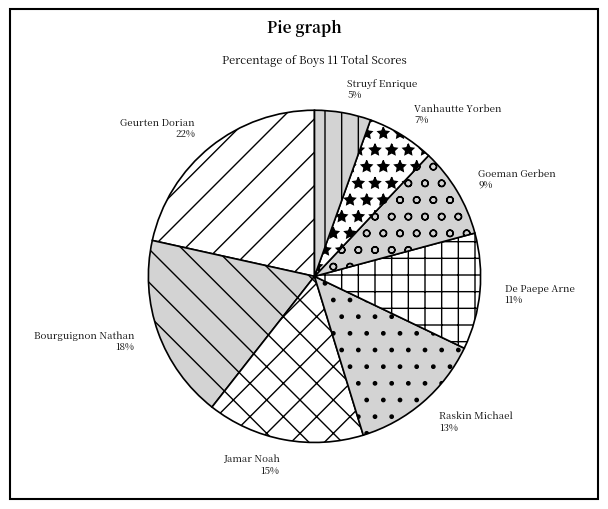

Count the number of slices in the pie.

8